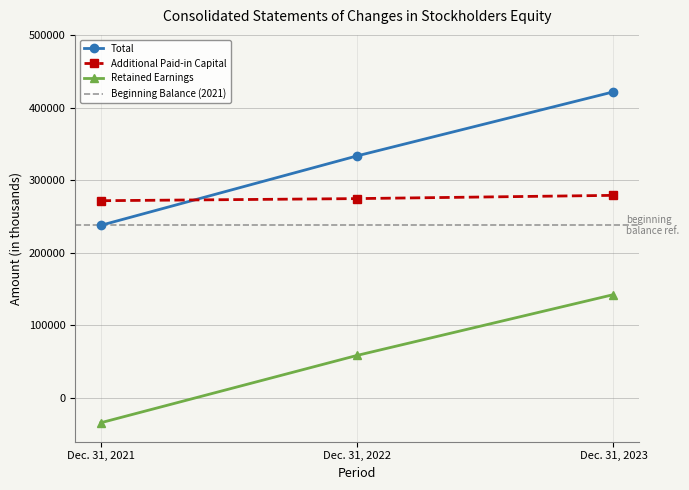

What is the sum of the Retained Earnings values at Dec. 31, 2022 and Dec. 31, 2021?

24864